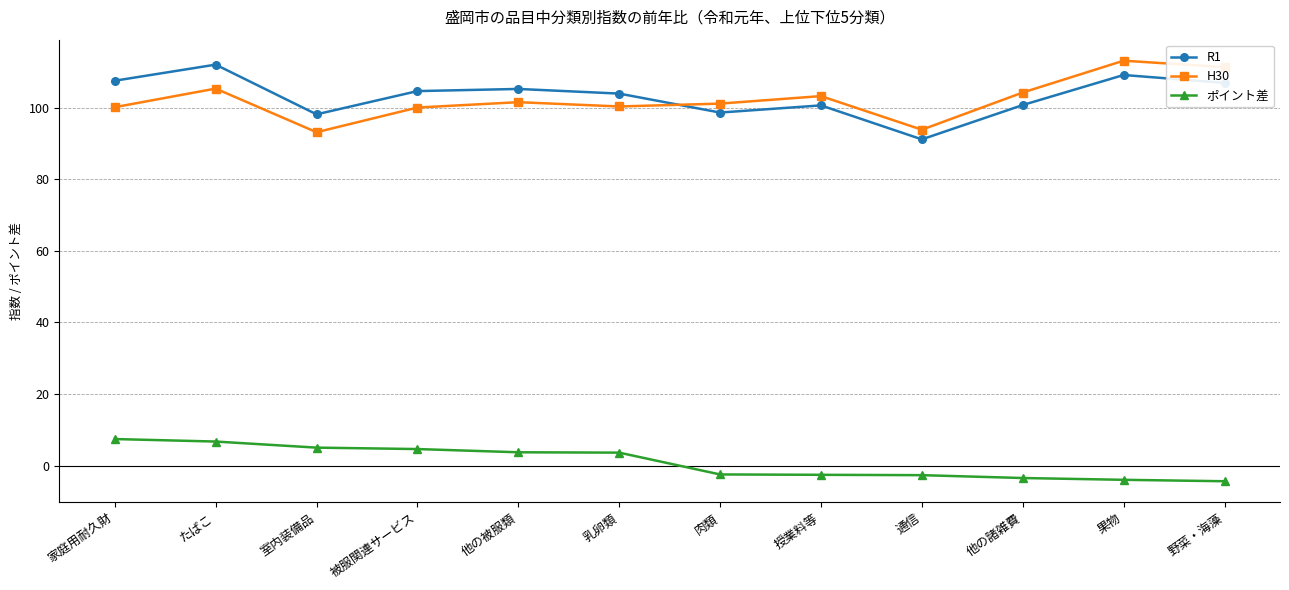

How many values in the ポイント差 series exceed 3?

6